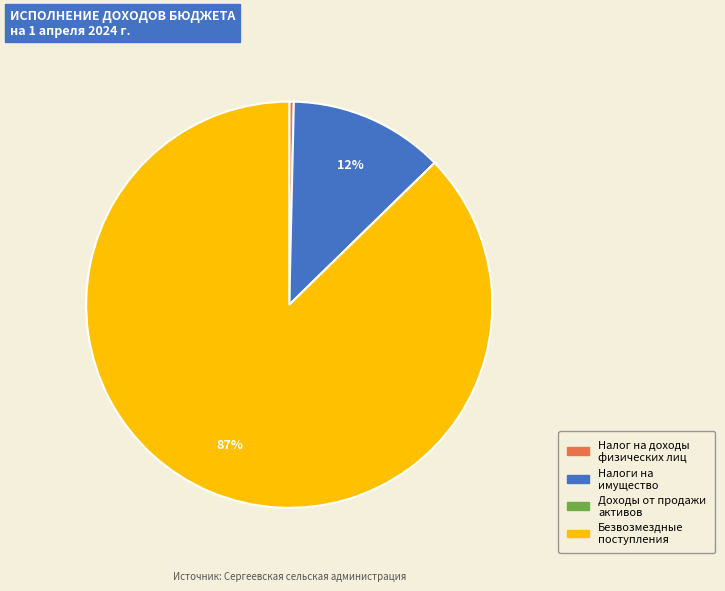

To the nearest percent, what is the difference between the Налоги на имущество and Налог на доходы физических лиц slice percentages?

12%